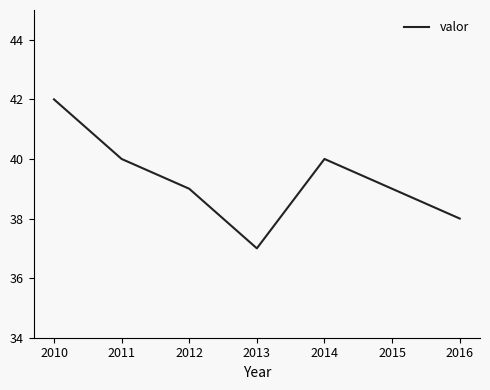

At which category does the data reach its first local peak?

2014